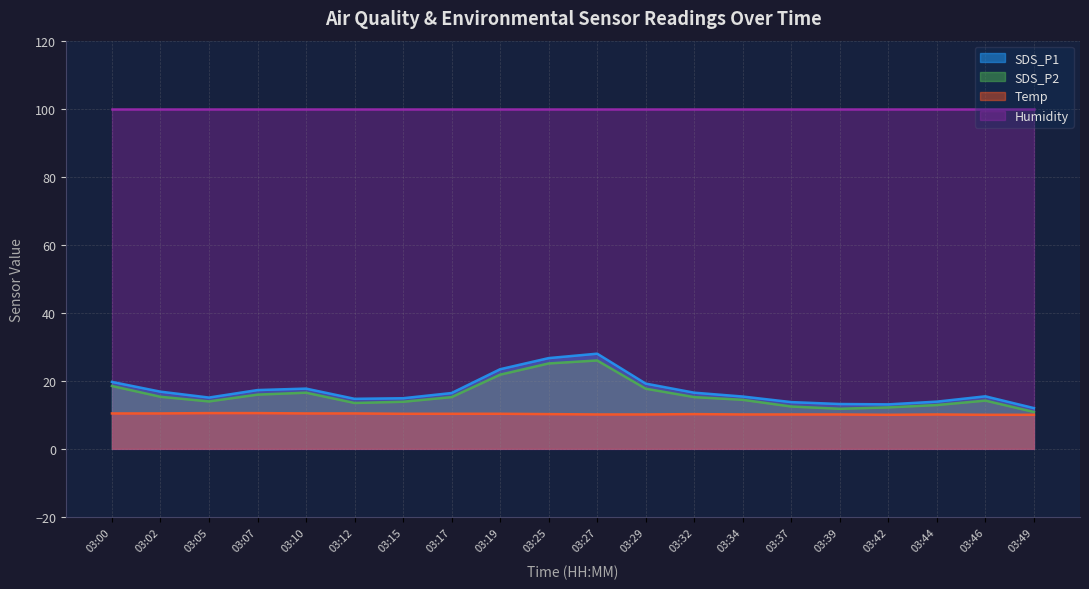

Which series has the widest spread of values?

SDS_P1